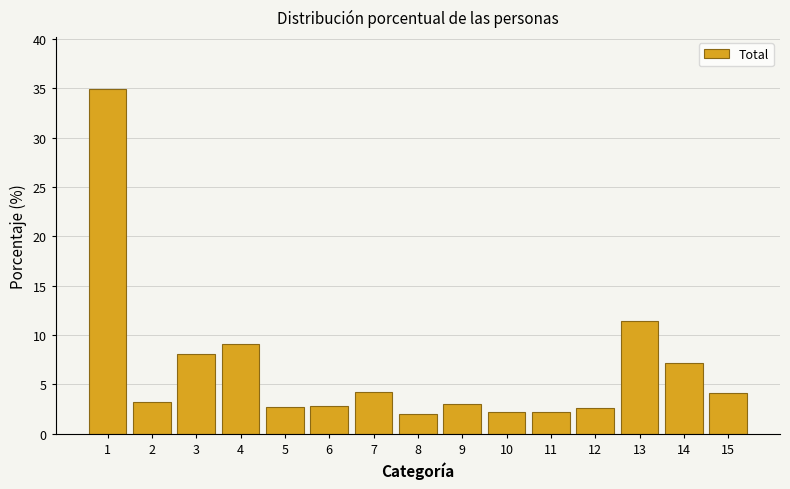

What is the value of the 11th bar from the left?

2.2